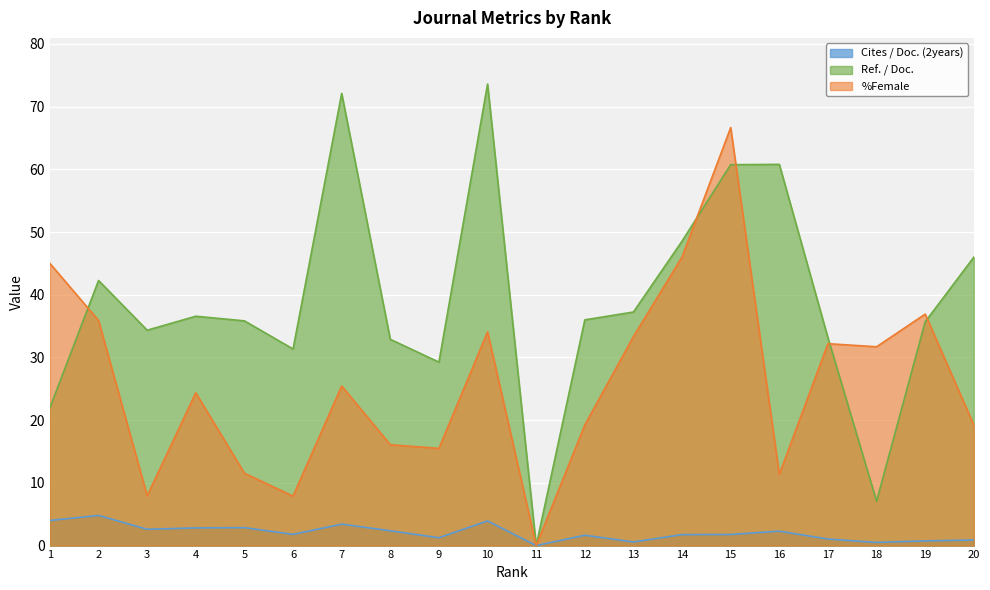

At which label does Cites / Doc. (2years) reach its minimum?

11